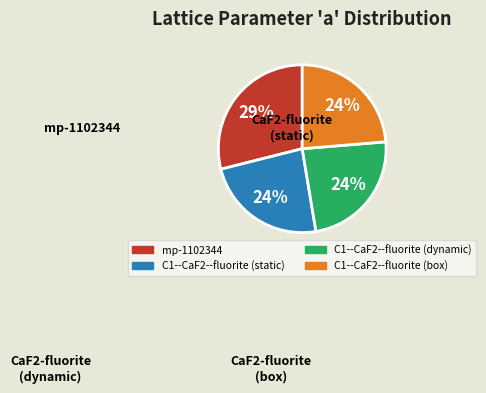

Is the sum of C1--CaF2--fluorite (box) and C1--CaF2--fluorite (dynamic) greater than half?

No